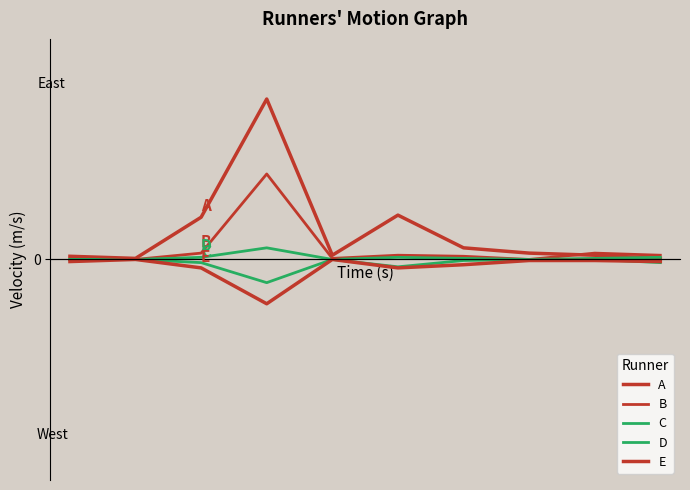

At how many categories does at least one series exceed 36?

1